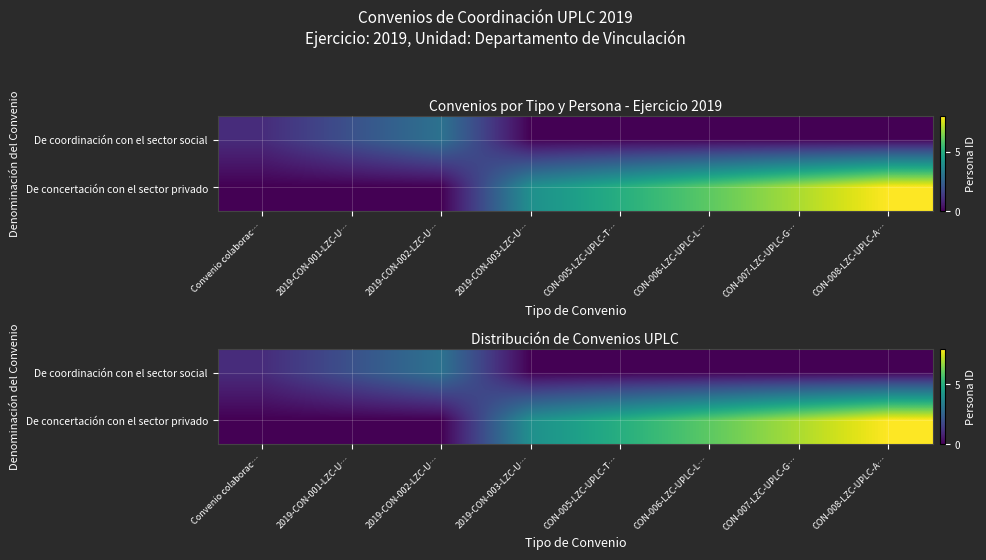

At 2019-CON-003-LZC-U…, list the series in order from largest to smallest.

De concertación con el sector privado, De coordinación con el sector social